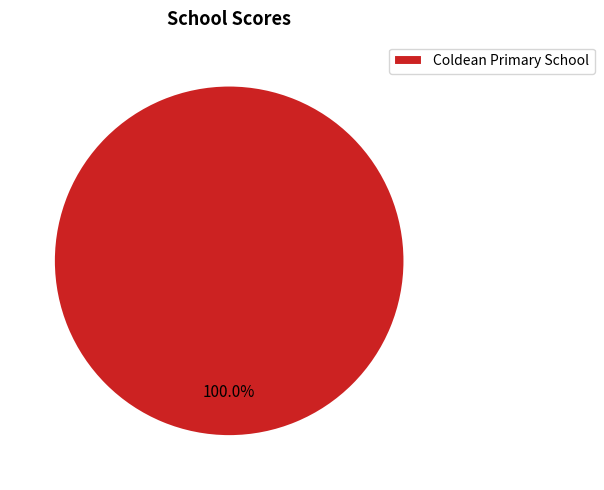

Does Coldean Primary School represent more than half of the total?

Yes